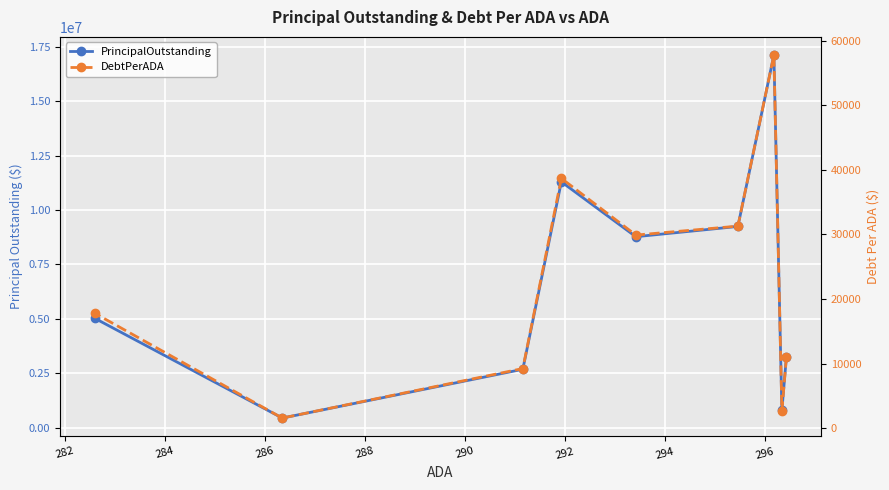

True or false: DebtPerADA has more than 0 interior local peaks.

True